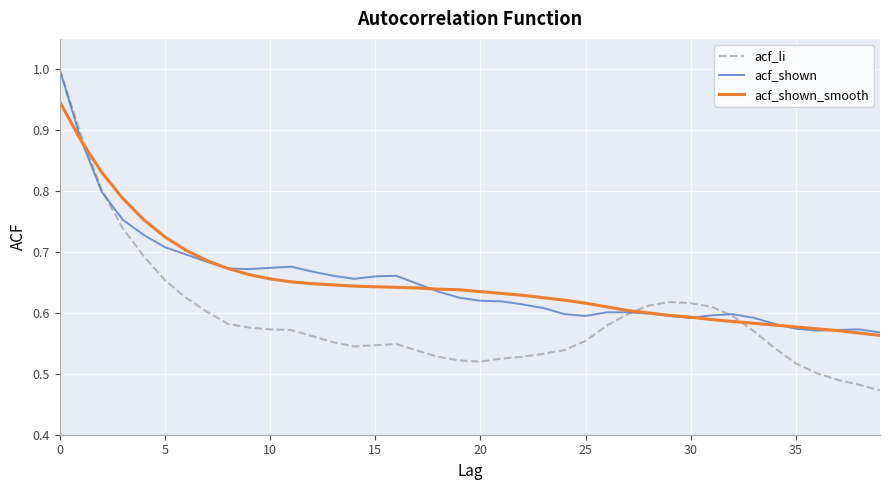

Which series has the largest range (max minus min)?

acf_li